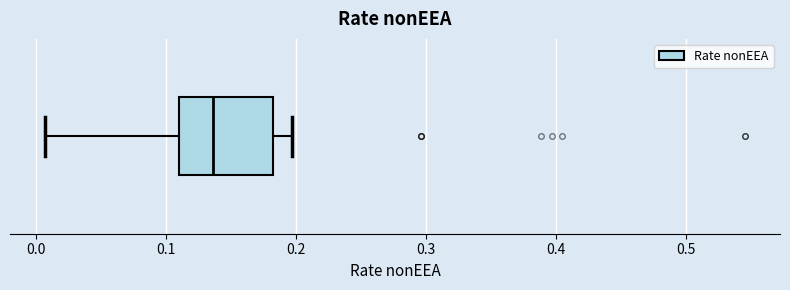

Where does the left whisker of the box end on the x-axis? The values are not printed on the chart, so give them approximately, as read against the axis.

0.01